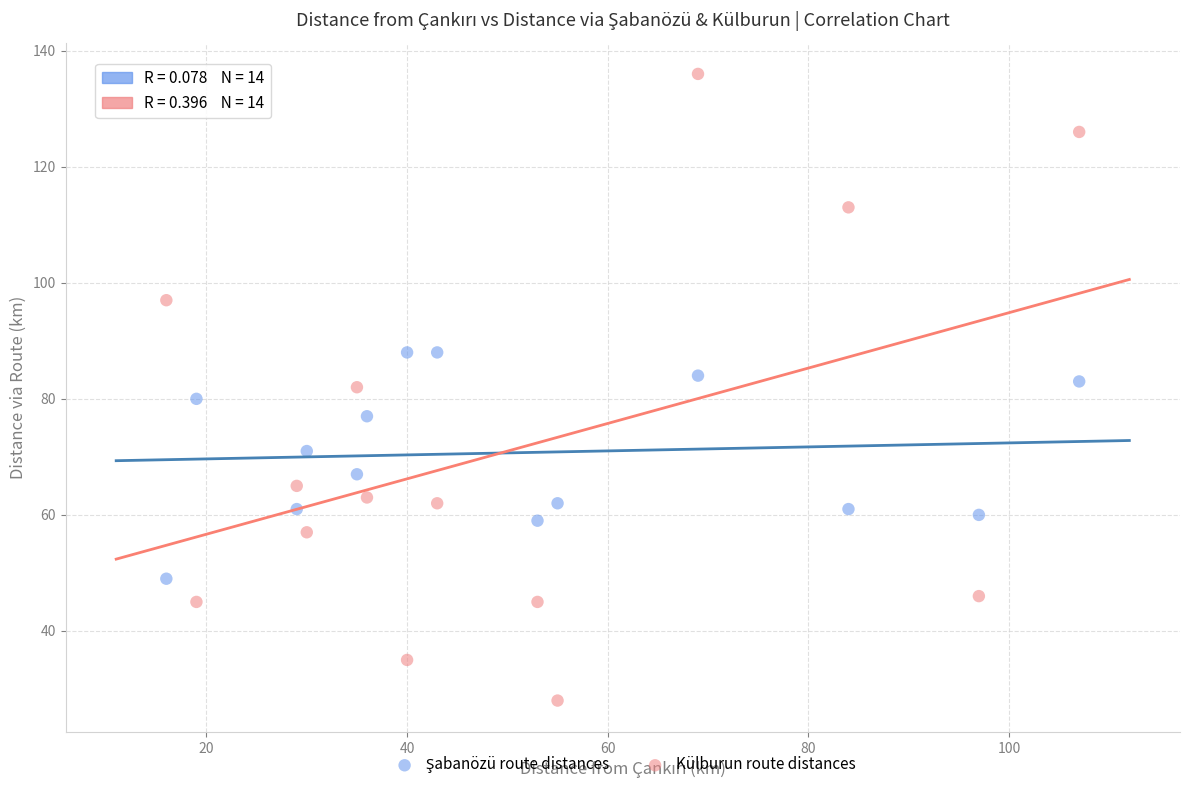

Across all data points, what is the range of X values (max minus min)?

91